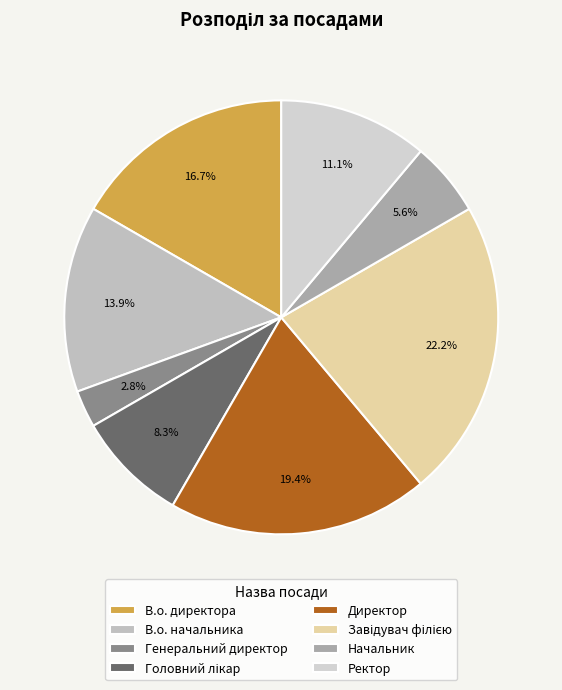

Is it true that Ректор is 11% of the pie?

True